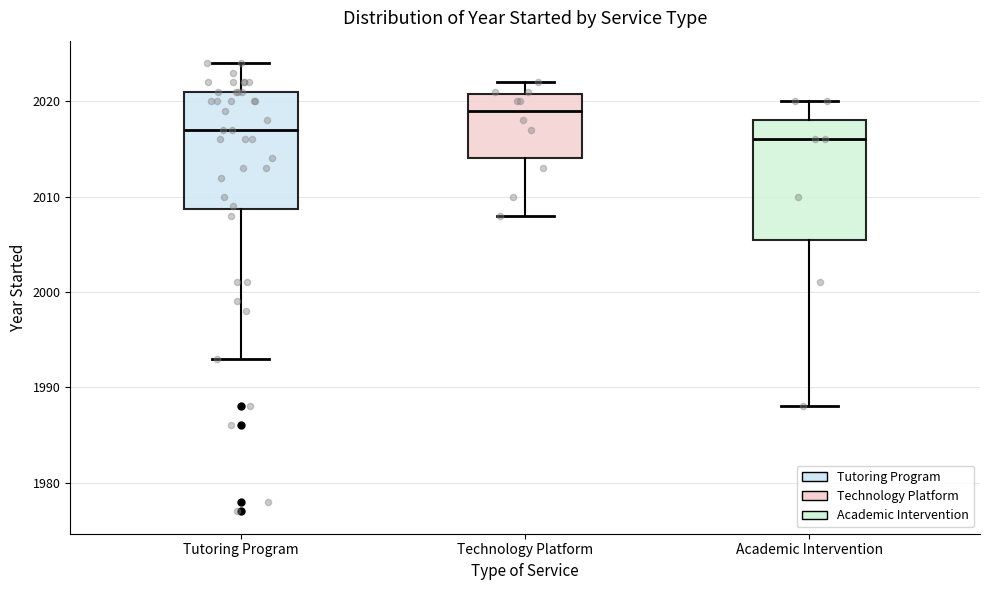

Reading left to right, read every box against the y-axis: the position of its median line, the range the box covers, and the ends of its whiskers. The values are not printed on the chart, so give them approximately, as read against the axis.

Tutoring Program: median 2017, box 2009 to 2021, whiskers 1993 to 2024
Technology Platform: median 2019, box 2014 to 2021, whiskers 2008 to 2022
Academic Intervention: median 2016, box 2006 to 2018, whiskers 1988 to 2020